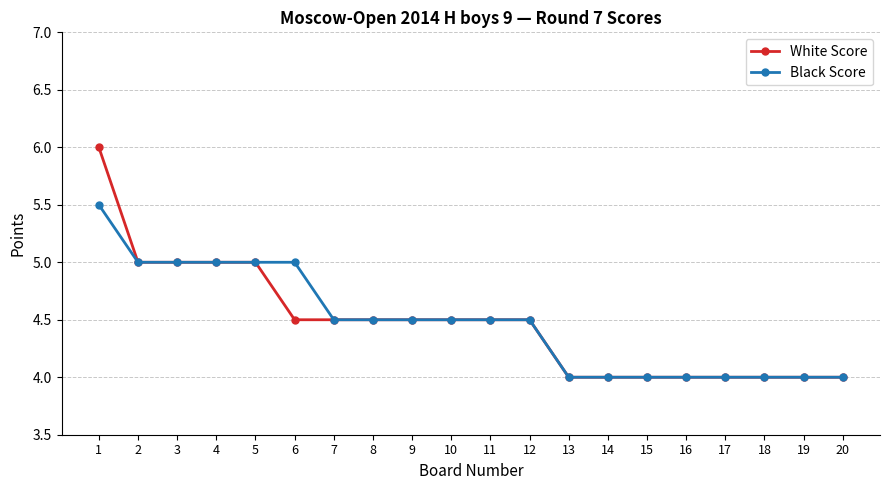

What is the value of the Black Score point at the 6th from the left?

5.0